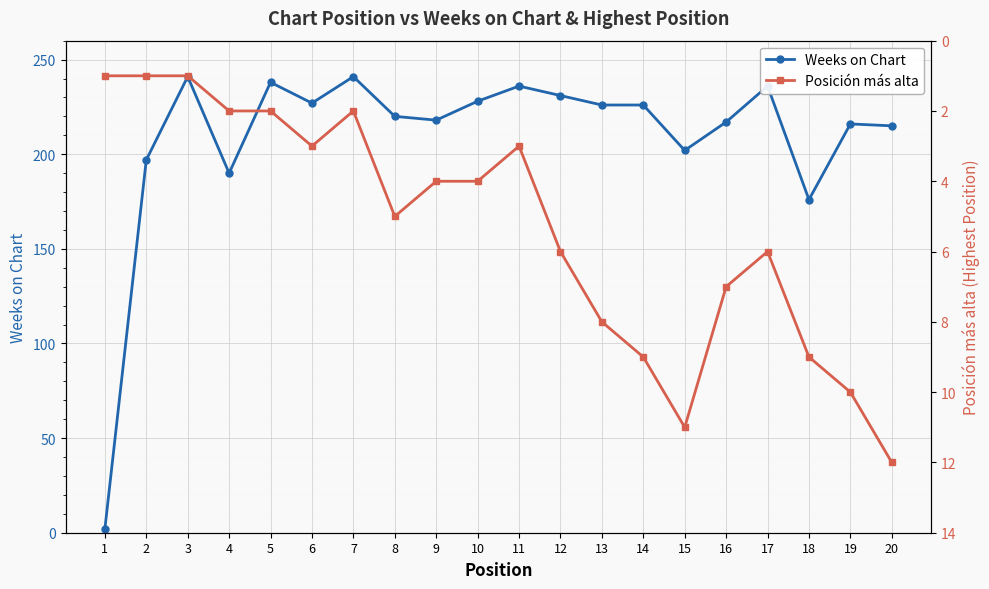

Which series has the largest total across all categories?

Weeks on Chart